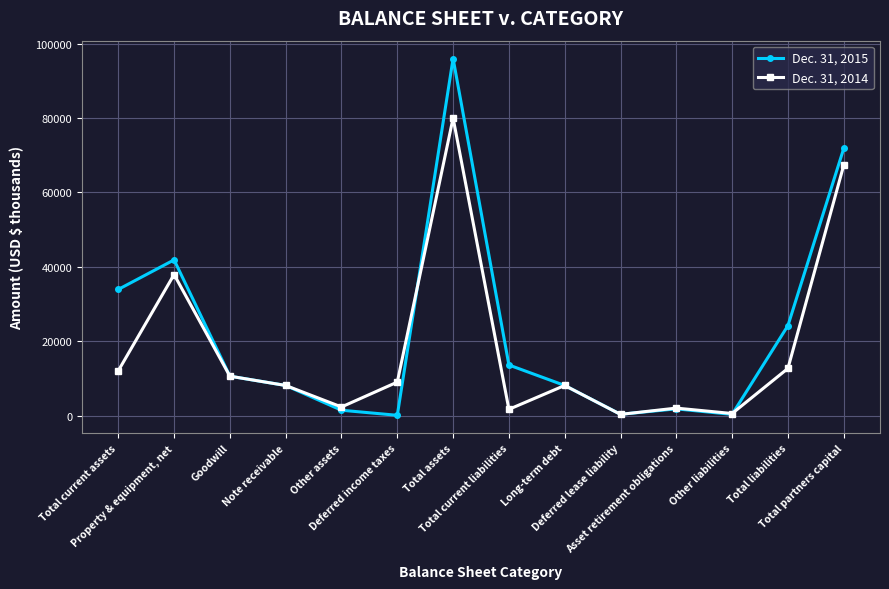

Rank the series at Deferred lease liability from highest to lowest value.

Dec. 31, 2015, Dec. 31, 2014